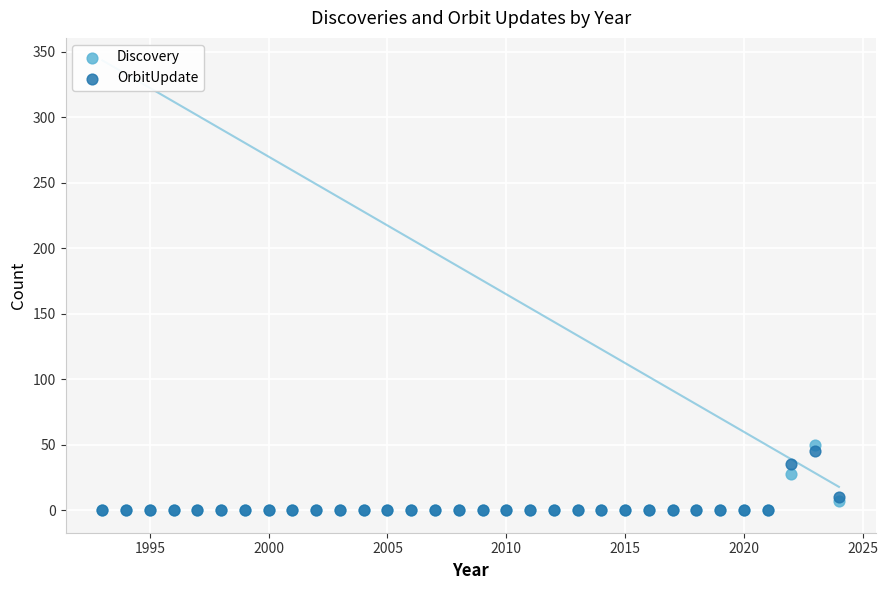

In the OrbitUpdate series, what Y value is closest to 22?

10